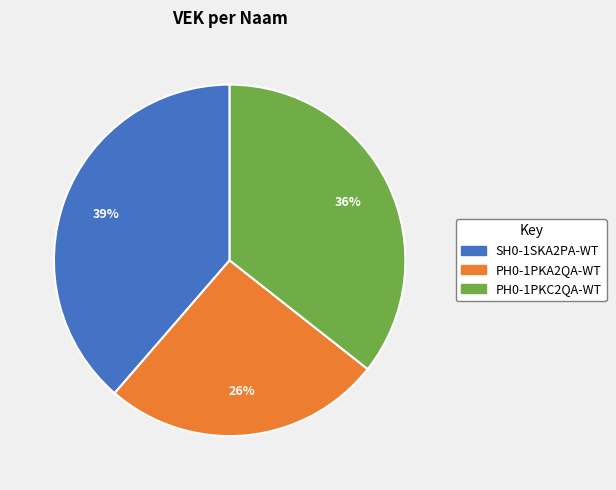

Count the number of slices in the pie.

3